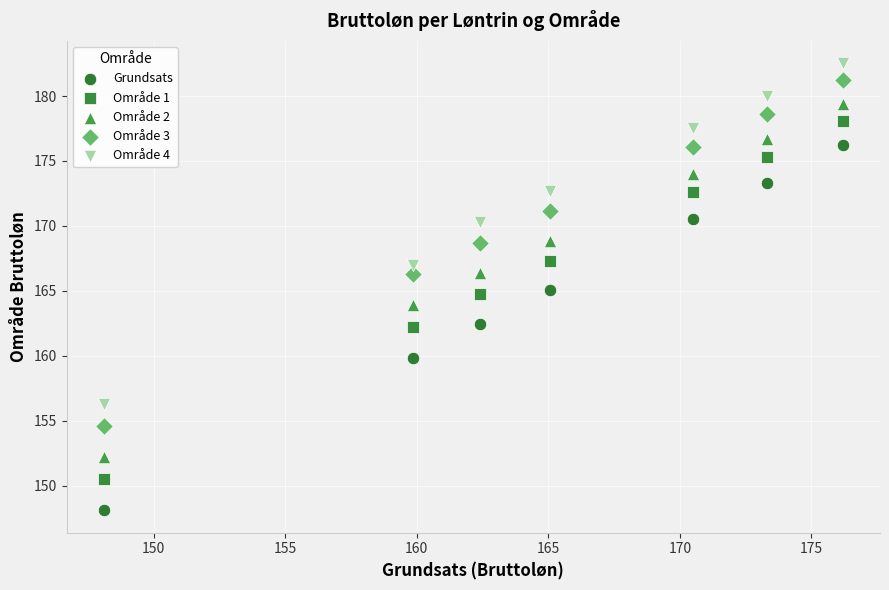

What is the X range (max minus min) for the scatter plot?

28.1